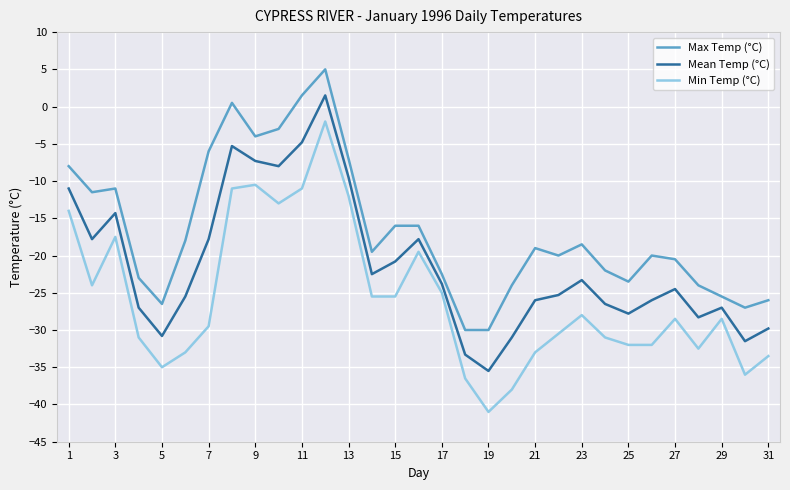

What are all the series names shown in the legend?

Max Temp (°C), Mean Temp (°C), Min Temp (°C)